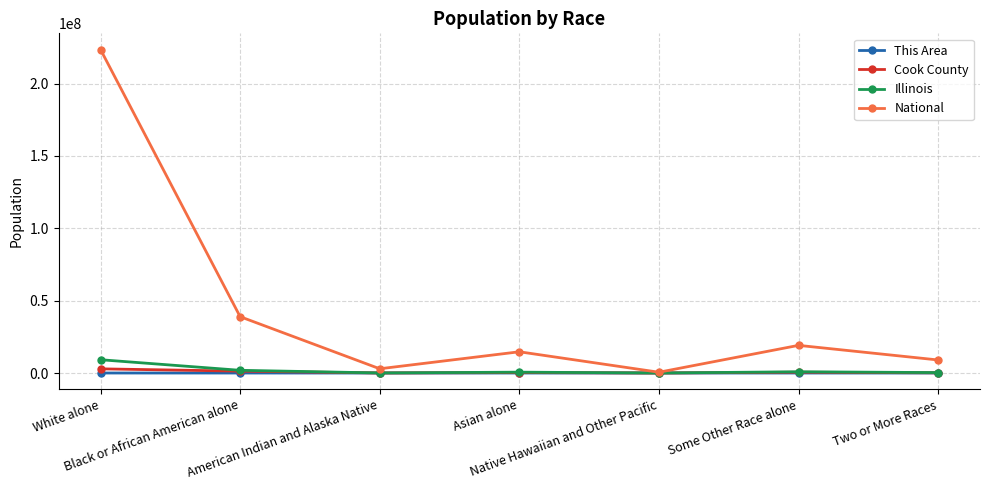

How many data points does each series have?

7